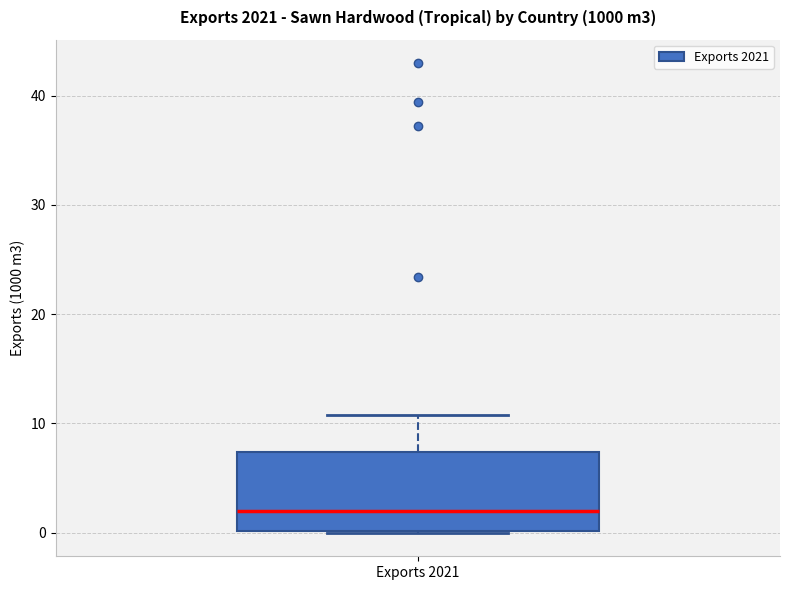

Where is the upper edge of the box for Exports 2021 on the y-axis? The values are not printed on the chart, so give them approximately, as read against the axis.

7